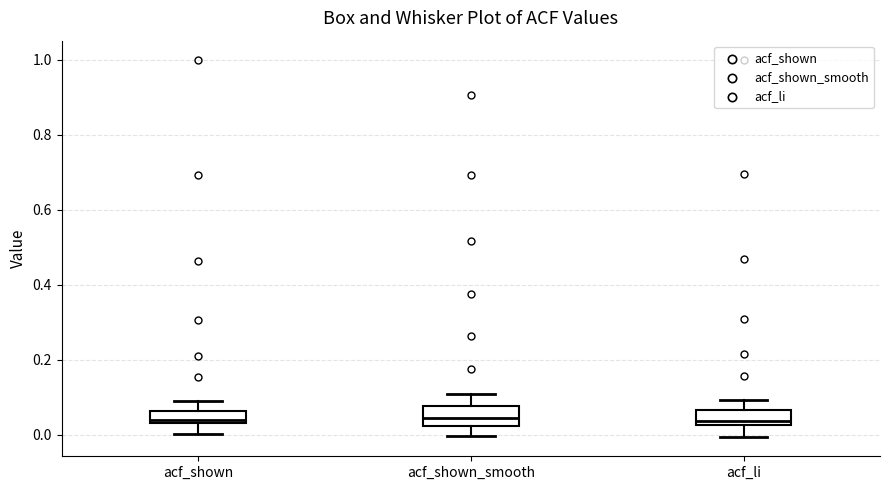

Reading left to right, read every box against the y-axis: the position of its median line, the range the box covers, and the ends of its whiskers. The values are not printed on the chart, so give them approximately, as read against the axis.

acf_shown: median 0.04 (just above the box's lower edge), box 0.04 to 0.06, whiskers 0.00 to 0.10
acf_shown_smooth: median 0.04, box 0.02 to 0.08, whiskers 0.00 to 0.10
acf_li: median 0.04, box 0.02 to 0.06, whiskers 0.00 to 0.10